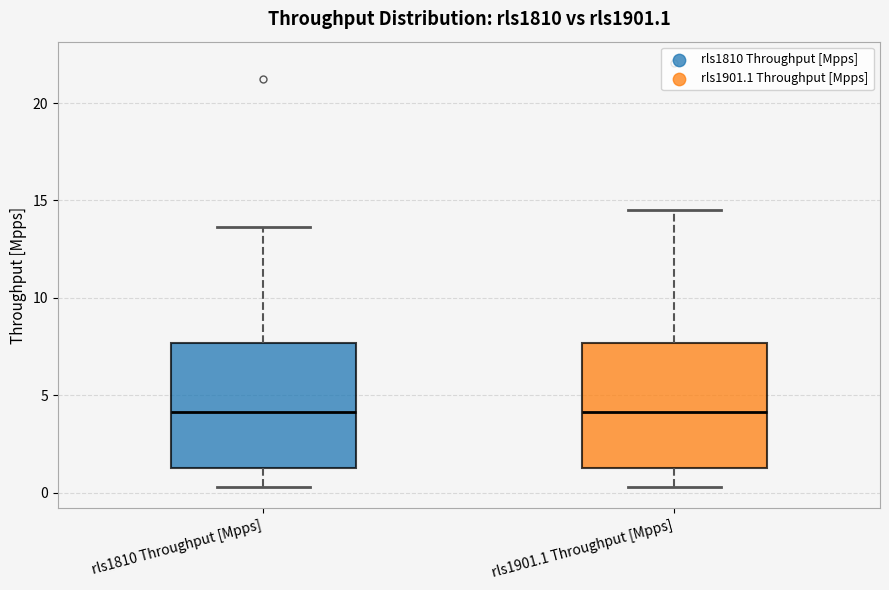

Reading left to right, read every box against the y-axis: the position of its median line, the range the box covers, and the ends of its whiskers. The values are not printed on the chart, so give them approximately, as read against the axis.

rls1810 Throughput [Mpps]: median 4.0, box 1.5 to 7.5, whiskers 0.5 to 13.5
rls1901.1 Throughput [Mpps]: median 4.0, box 1.5 to 7.5, whiskers 0.5 to 14.5